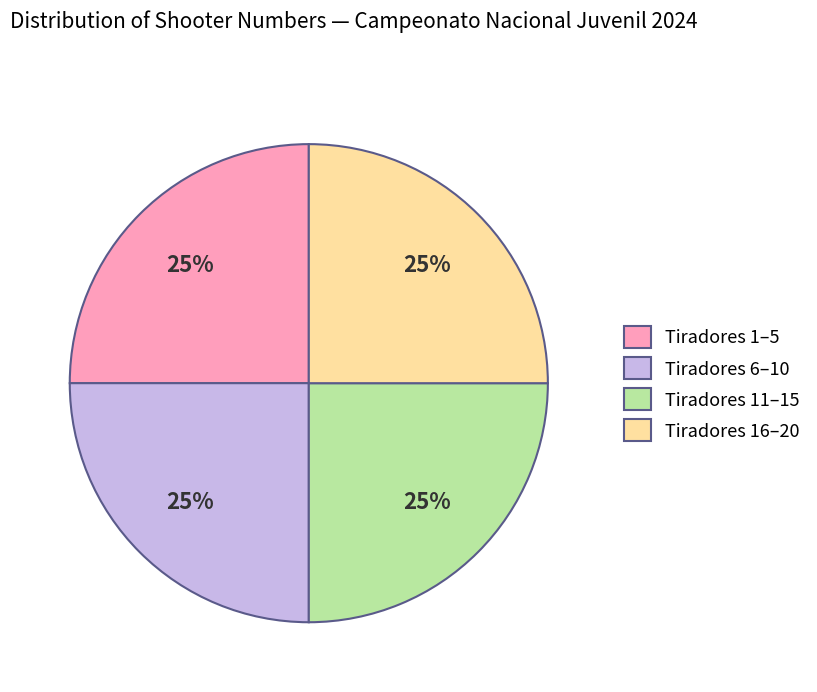

What is the ratio of the value at Tiradores 11–15 to the value at Tiradores 16–20?

1.0